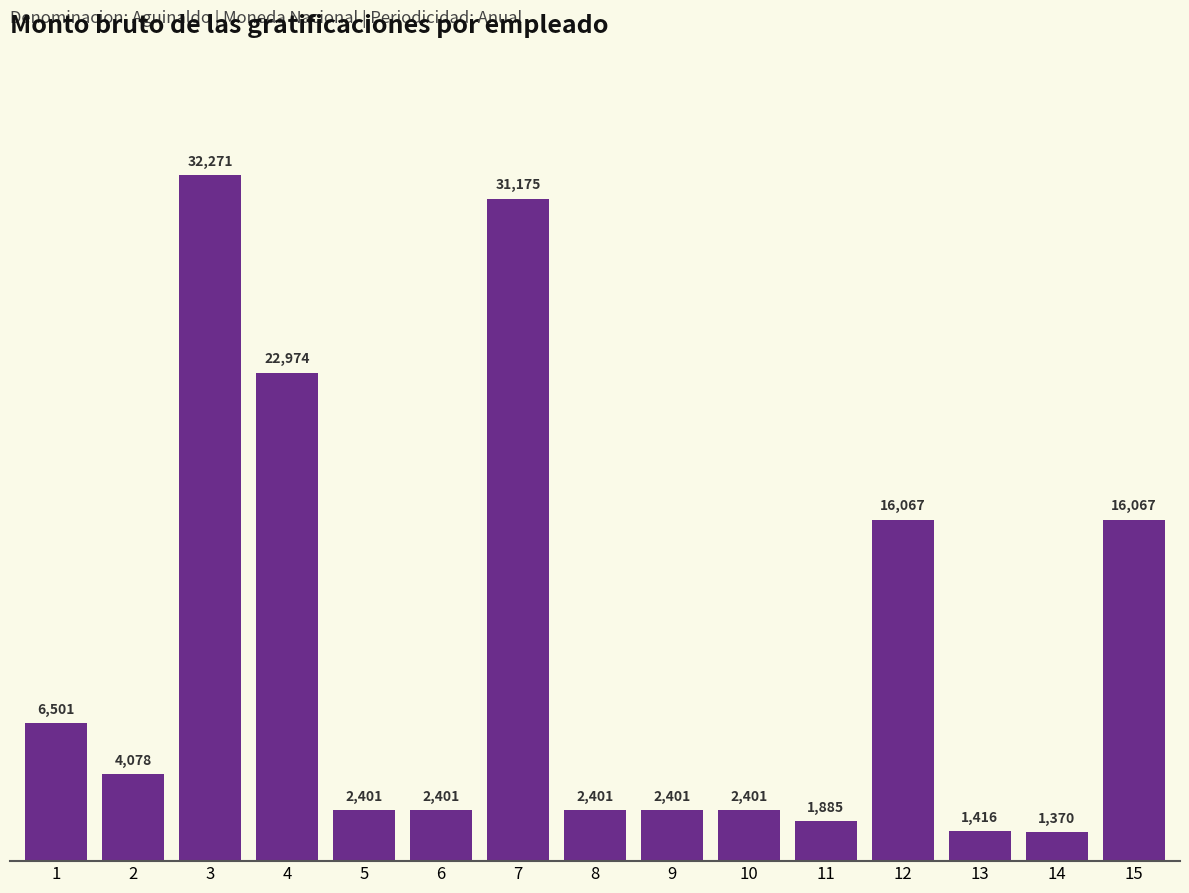

What is the value of the 2nd bar from the left?

4078.4